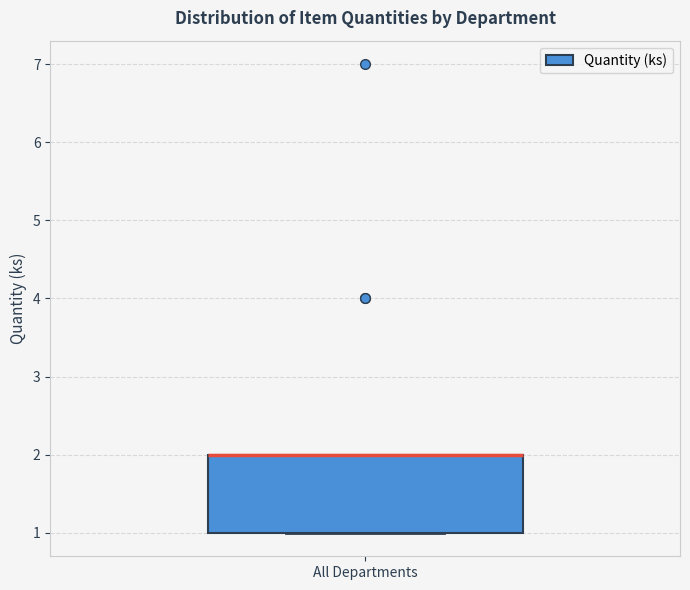

Where is the lower edge of the box for All Departments on the y-axis? The values are not printed on the chart, so give them approximately, as read against the axis.

1